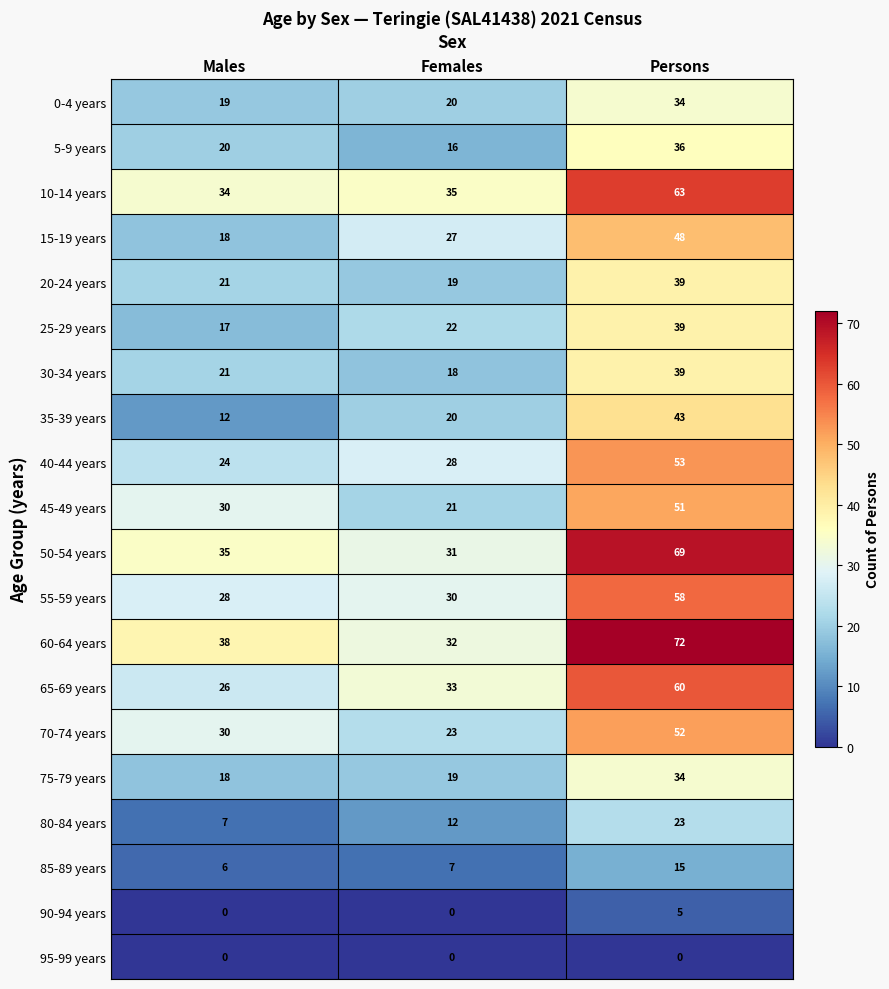

At which label is 60-64 years closest to 52?

Males